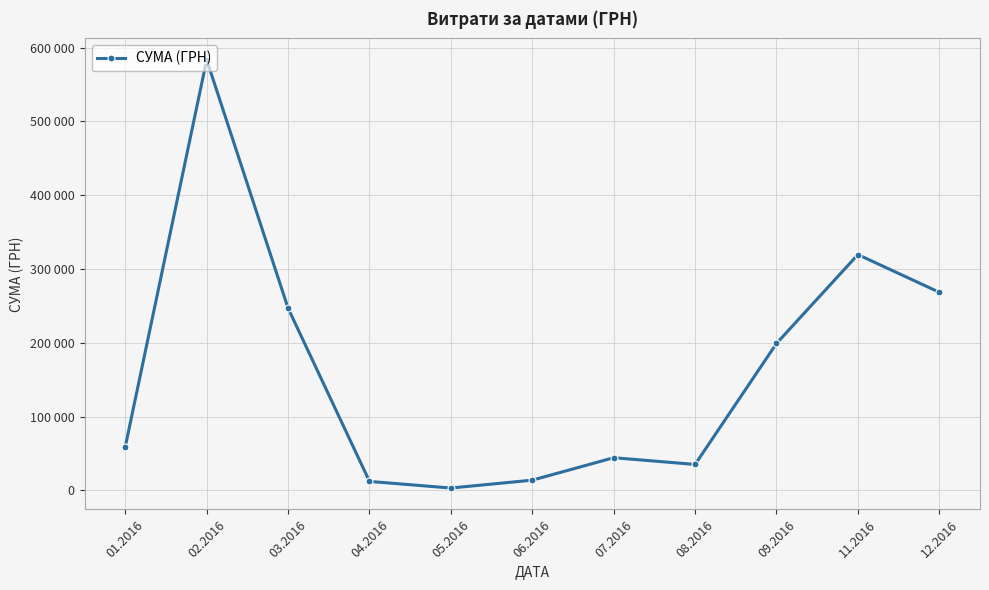

What is the average value?

162301.0